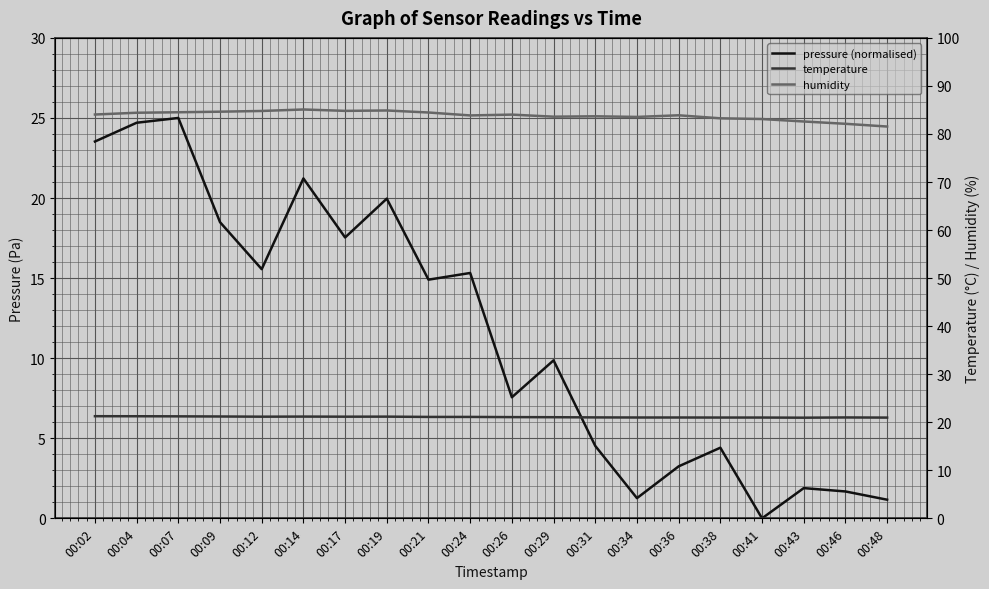

True or false: pressure (normalised) and humidity cross at least once.

False